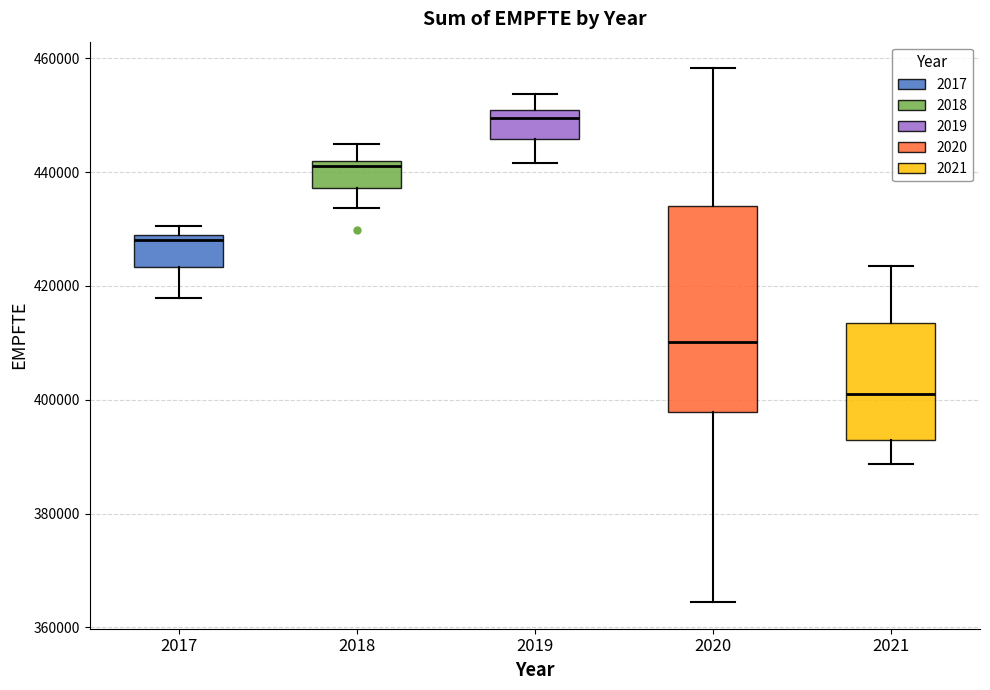

Reading left to right, read every box against the y-axis: the position of its median line, the range the box covers, and the ends of its whiskers. The values are not printed on the chart, so give them approximately, as read against the axis.

2017: median 428000 (just below the box's upper edge), box 424000 to 428000, whiskers 418000 to 430000
2018: median 442000 (just below the box's upper edge), box 438000 to 442000, whiskers 434000 to 444000
2019: median 450000 (just below the box's upper edge), box 446000 to 450000, whiskers 442000 to 454000
2020: median 410000, box 398000 to 434000, whiskers 364000 to 458000
2021: median 402000, box 392000 to 414000, whiskers 388000 to 424000